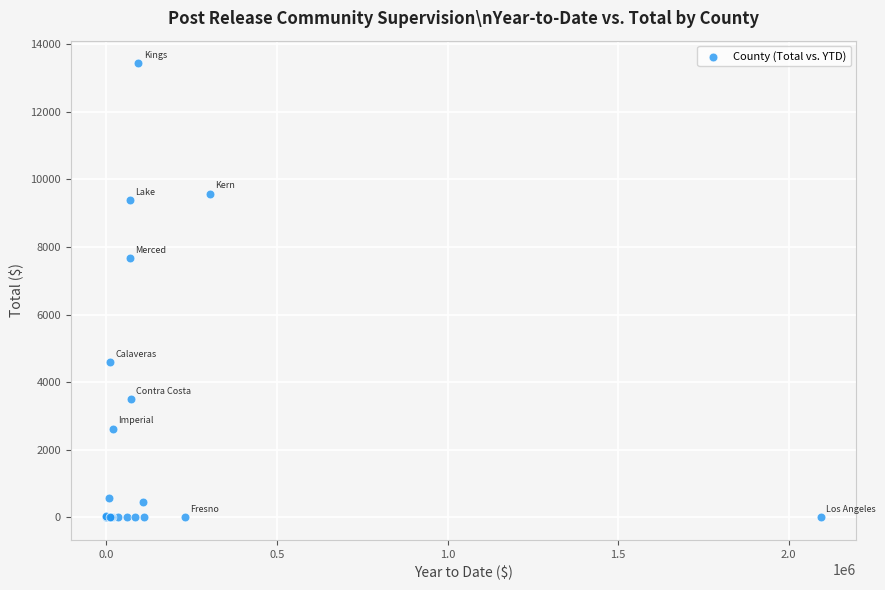

What Y value in the scatter plot is closest to 6714?

7668.5